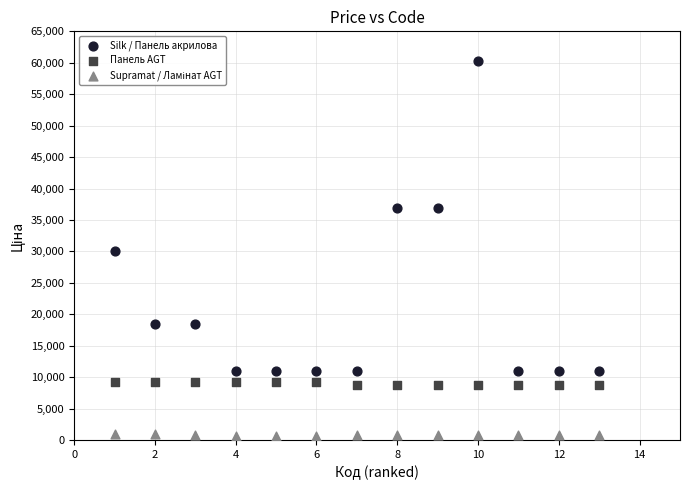

Which series has the largest Y range (max minus min)?

Silk / Панель акрилова